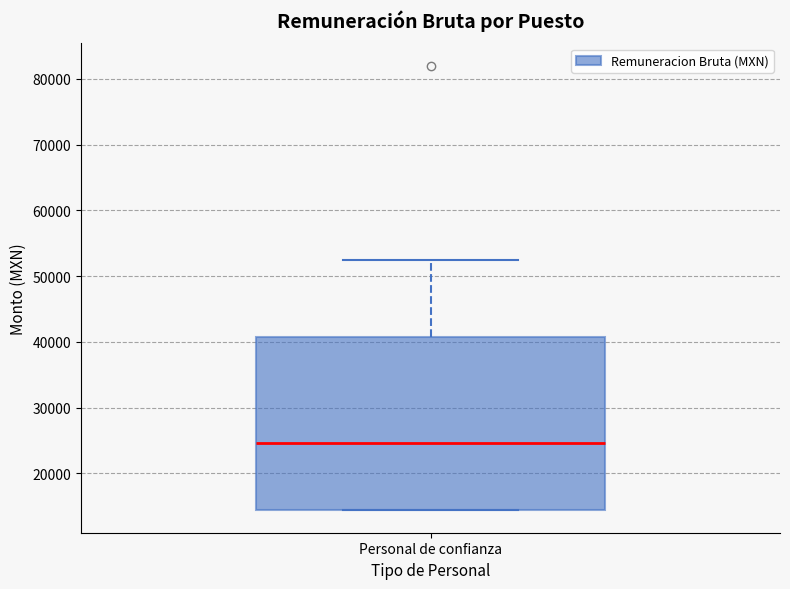

Read this box plot against the y-axis: the position of the median line, the range covered by the box, and the ends of both whiskers. The values are not printed on the chart, so give them approximately, as read against the axis.

median 25000, box 14000 to 41000, whiskers 14000 to 52000